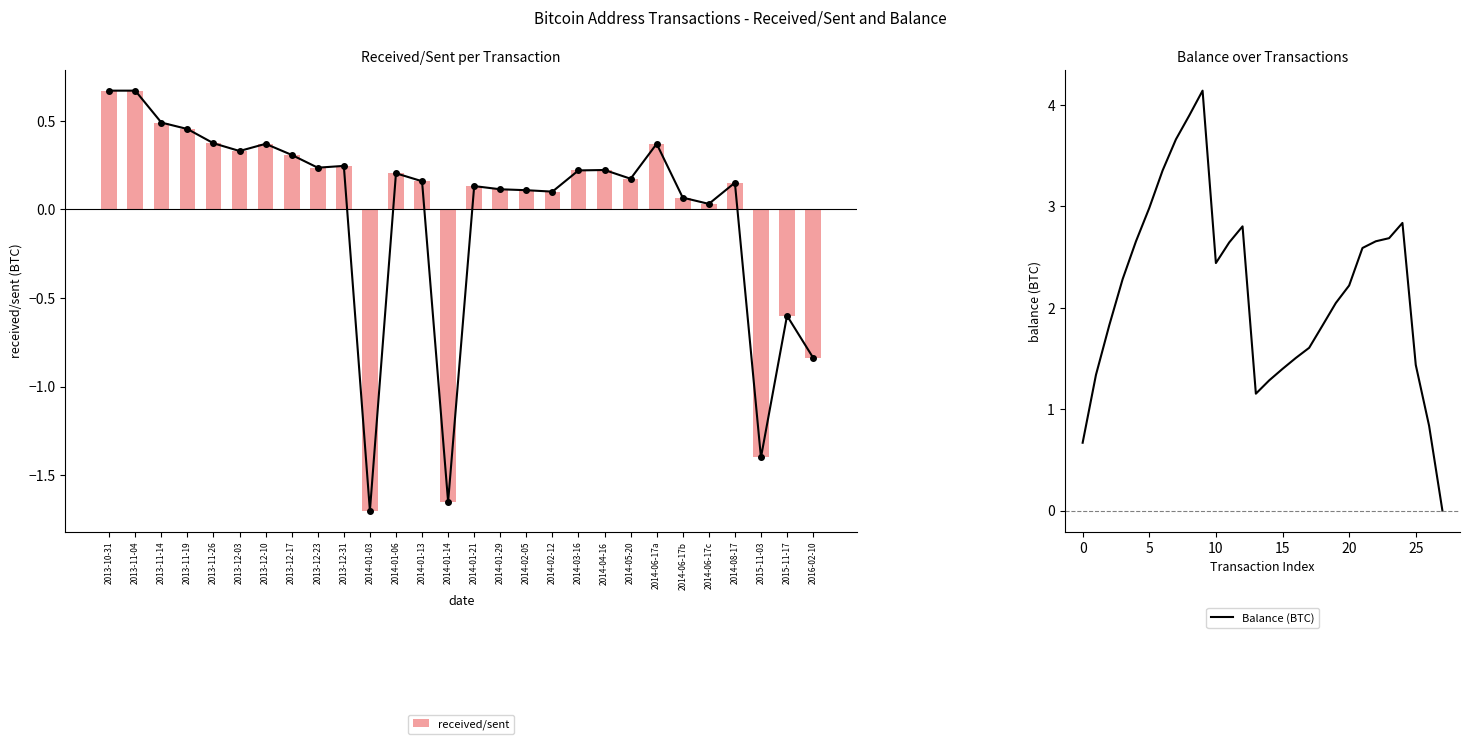

Is it true that received/sent equals 0.4 at 2014-04-16?

False